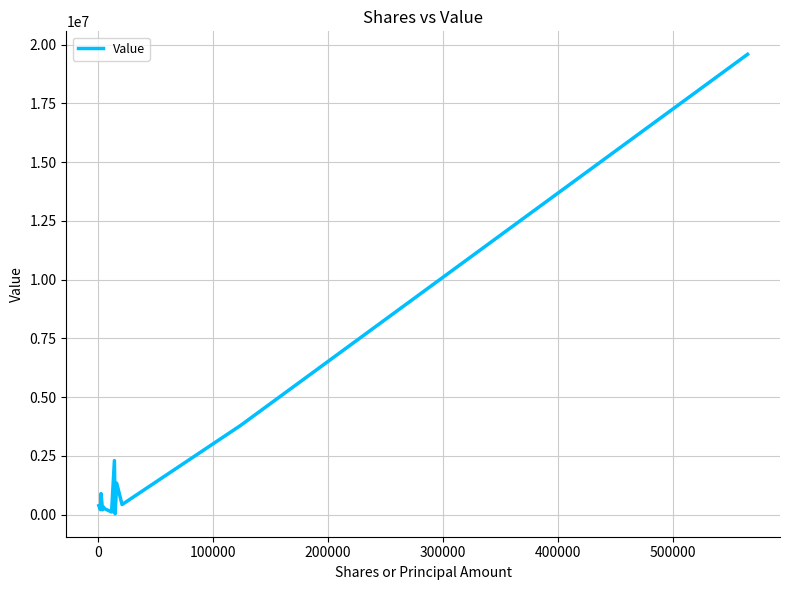

What is the greatest value displayed?

19589567